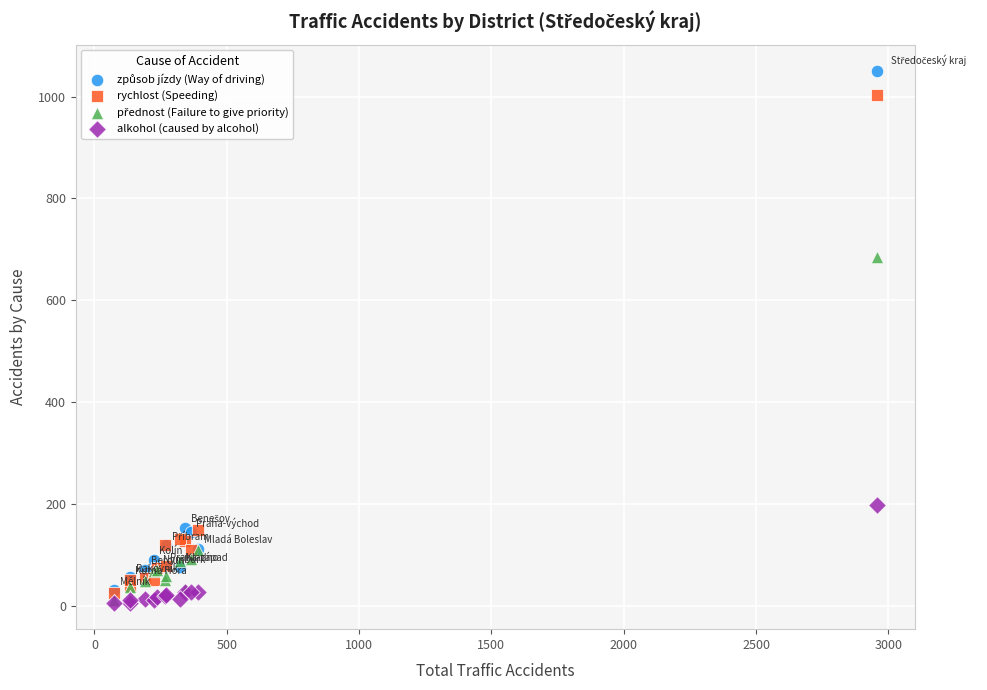

Across all series, what Y value is closest to 528?

684